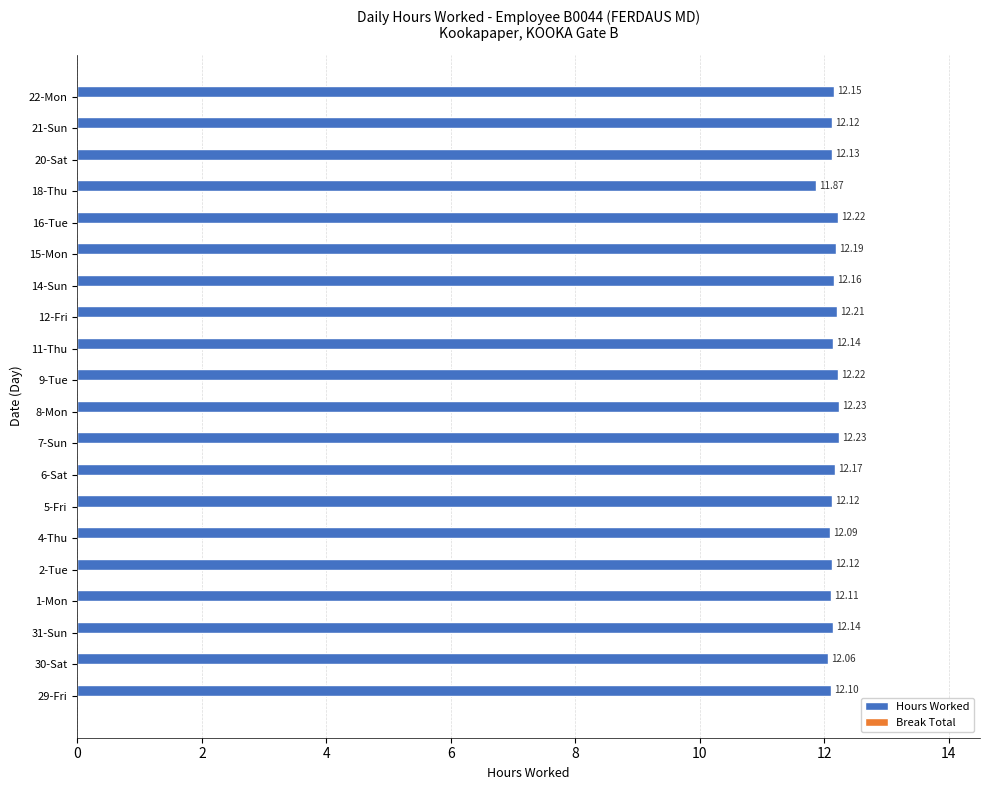

Count the number of data series in this chart.

1